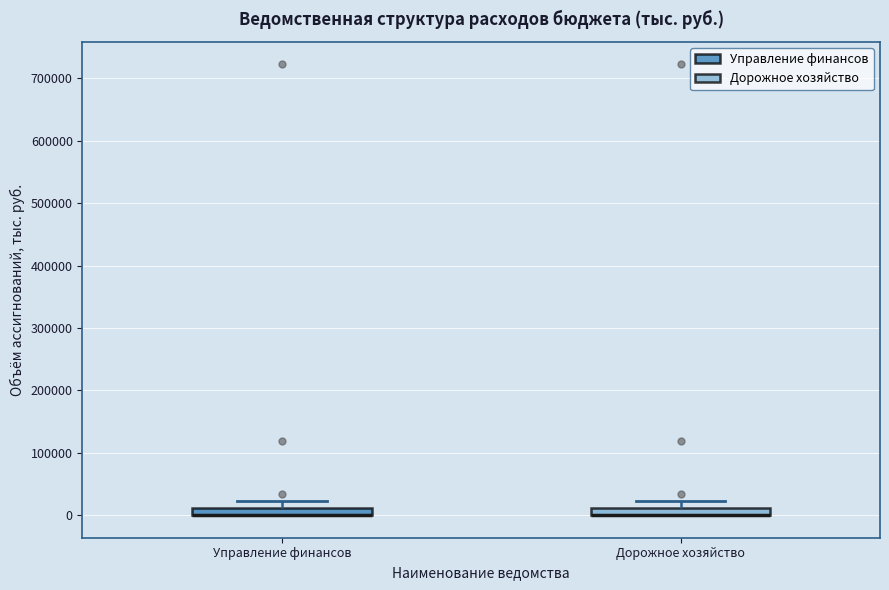

Where is the lower edge of the box for Управление финансов on the y-axis? The values are not printed on the chart, so give them approximately, as read against the axis.

0